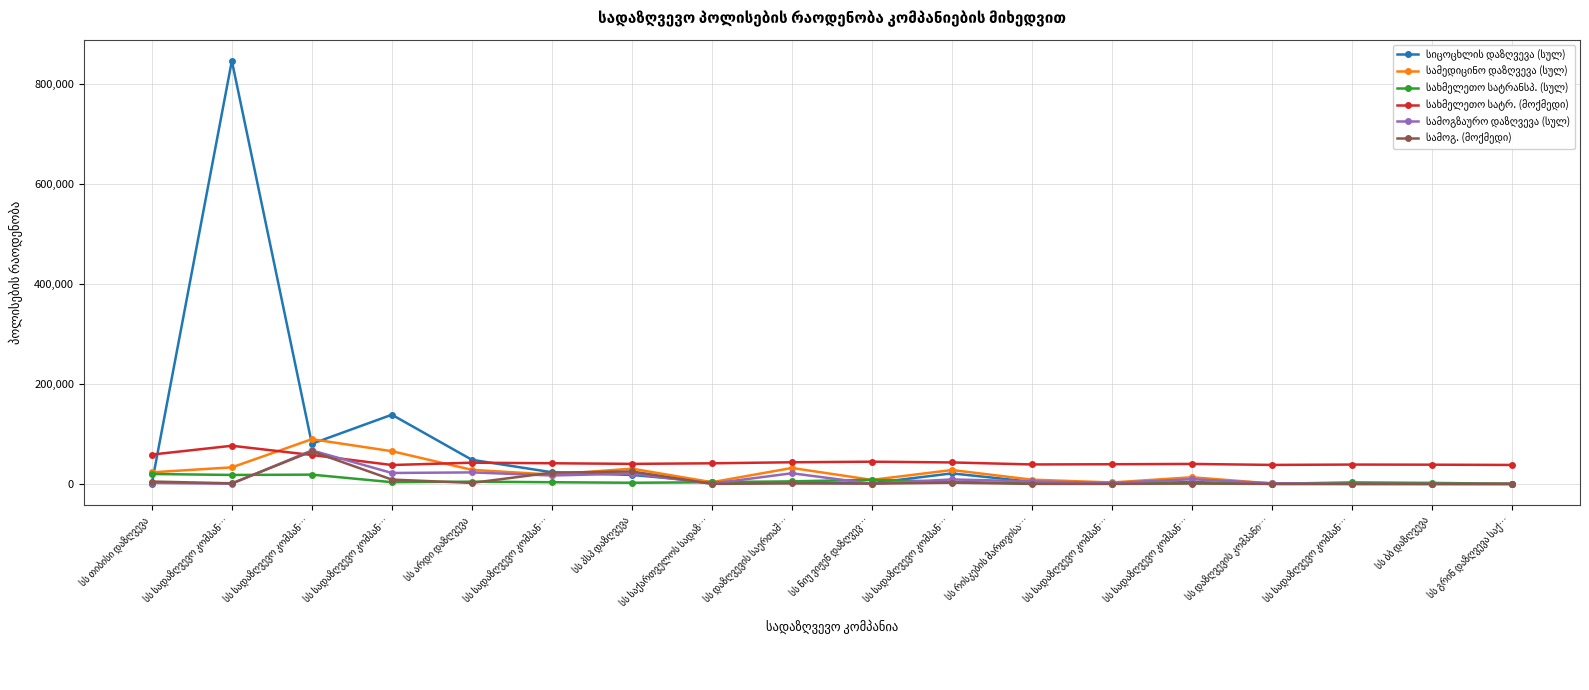

What is the greatest value displayed?

846772